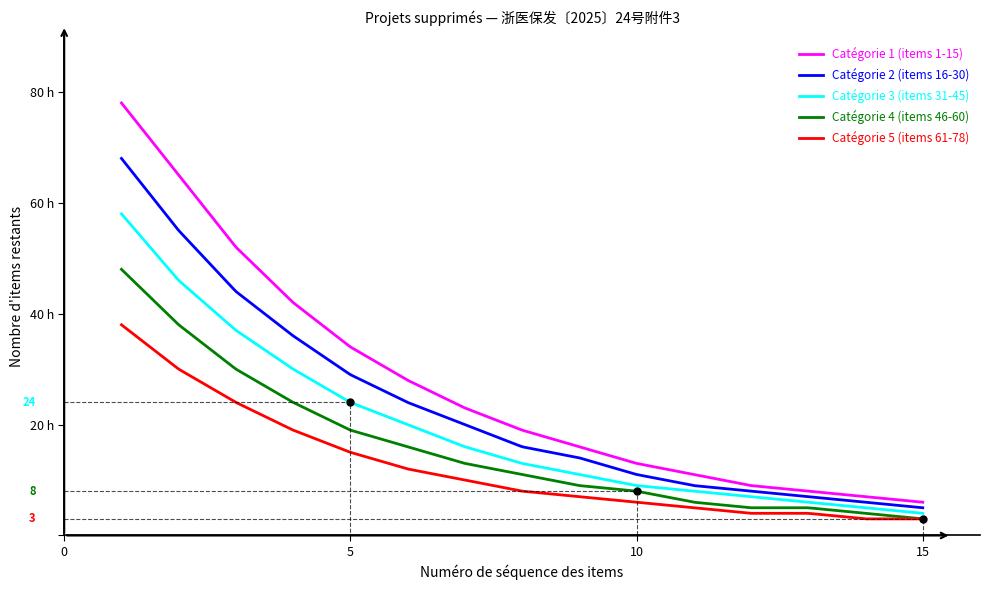

Rank the series by their average value, from highest to lowest.

Catégorie 1 (items 1-15), Catégorie 2 (items 16-30), Catégorie 3 (items 31-45), Catégorie 4 (items 46-60), Catégorie 5 (items 61-78)